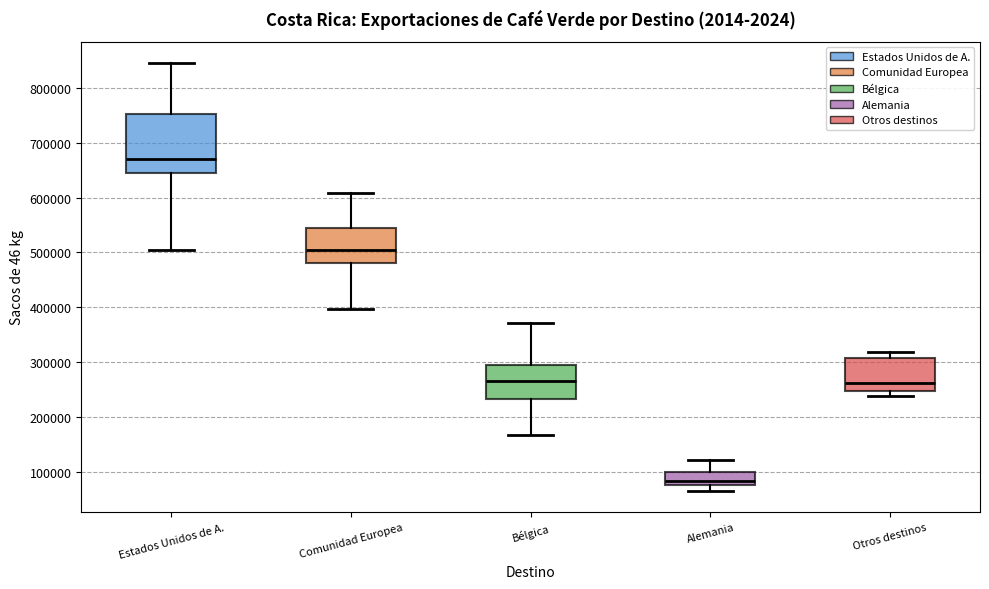

Which box's median line is the highest?

Estados Unidos de A.